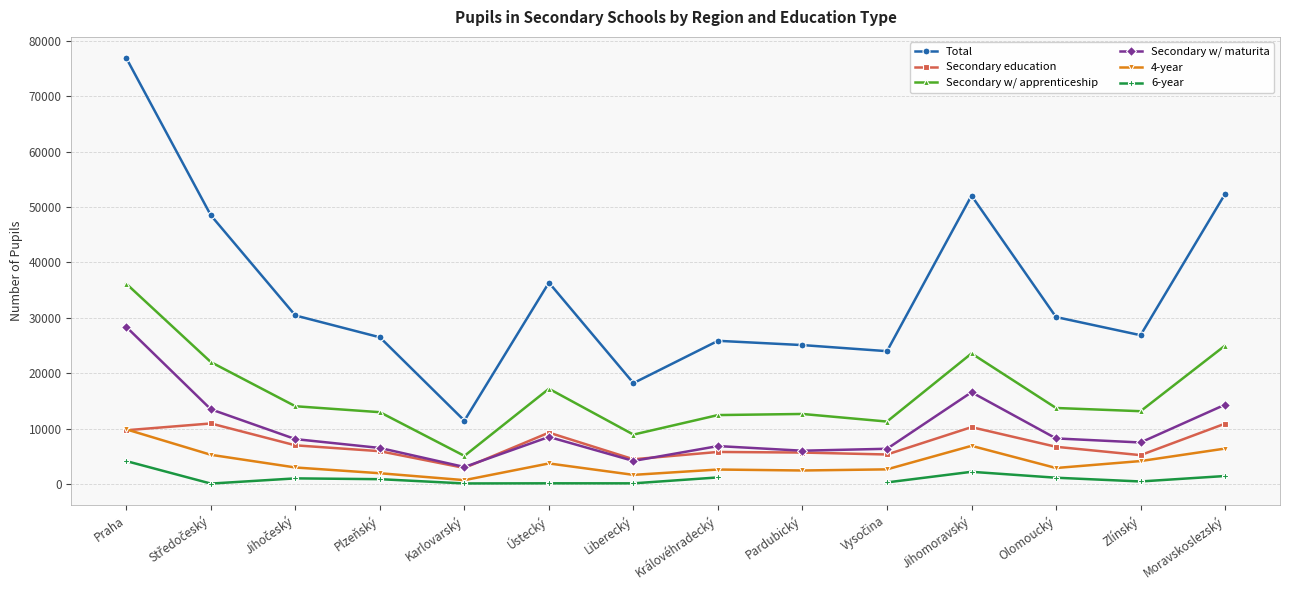

What is the average value of the Total series?

34626